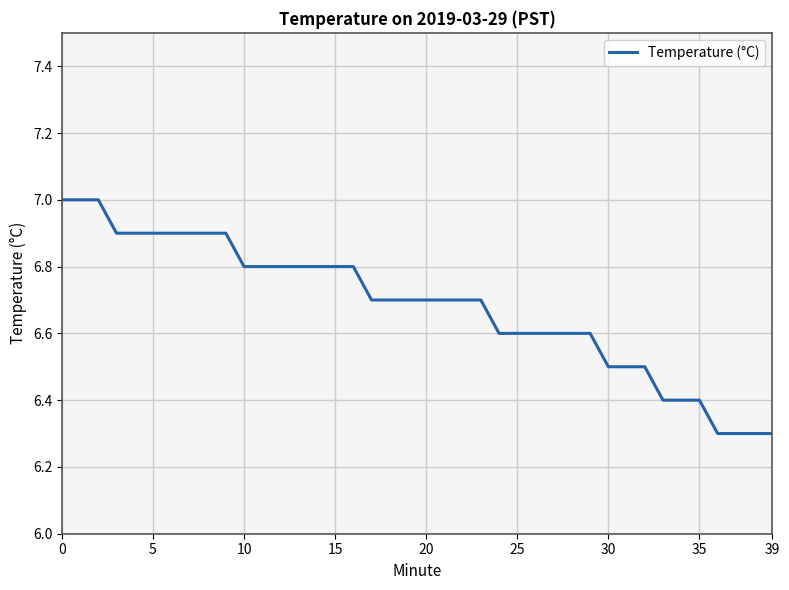

What is the minimum value shown in the chart?

6.3